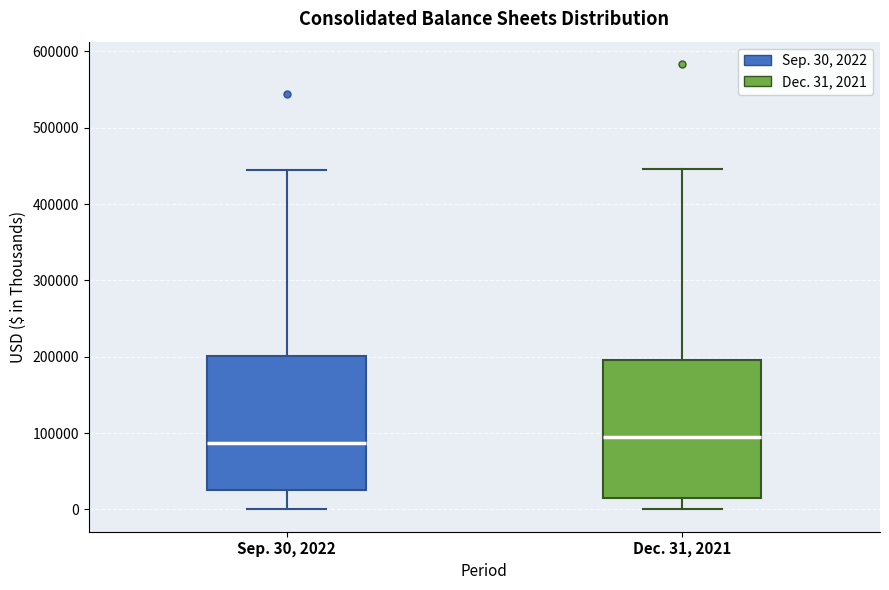

Where does the median line of the box for Sep. 30, 2022 sit on the y-axis? The values are not printed on the chart, so give them approximately, as read against the axis.

90000